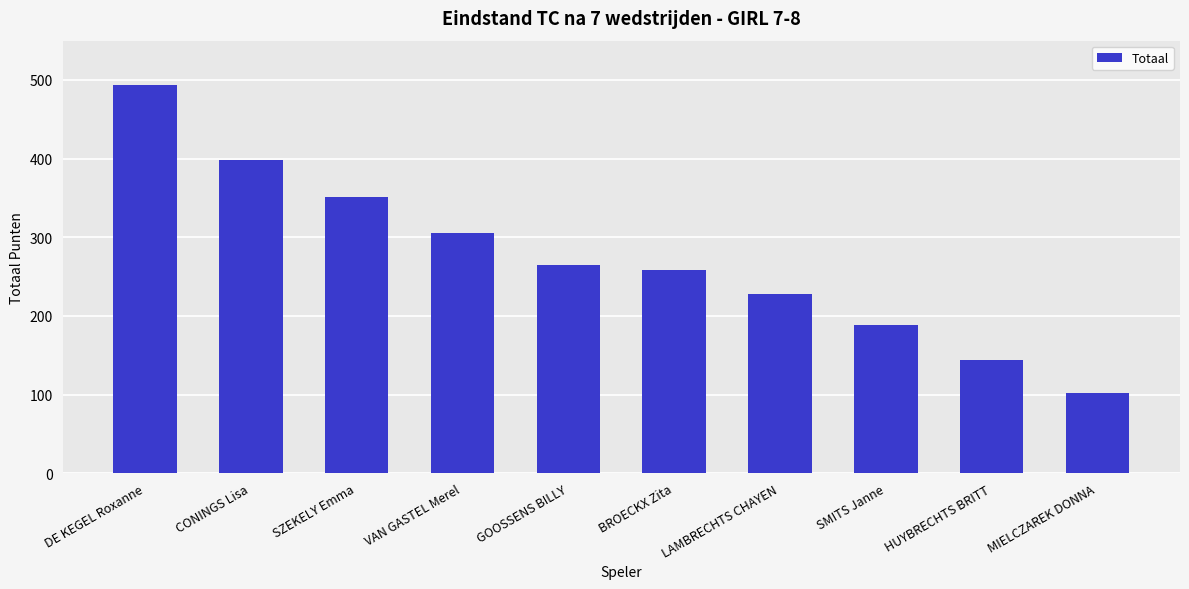

Which has a higher value, SZEKELY Emma or VAN GASTEL Merel?

SZEKELY Emma